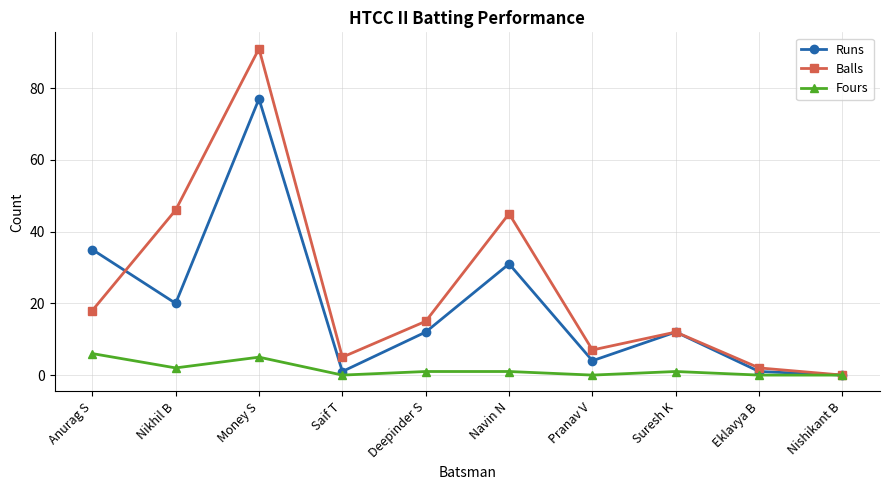

What are all the series names shown in the legend?

Runs, Balls, Fours